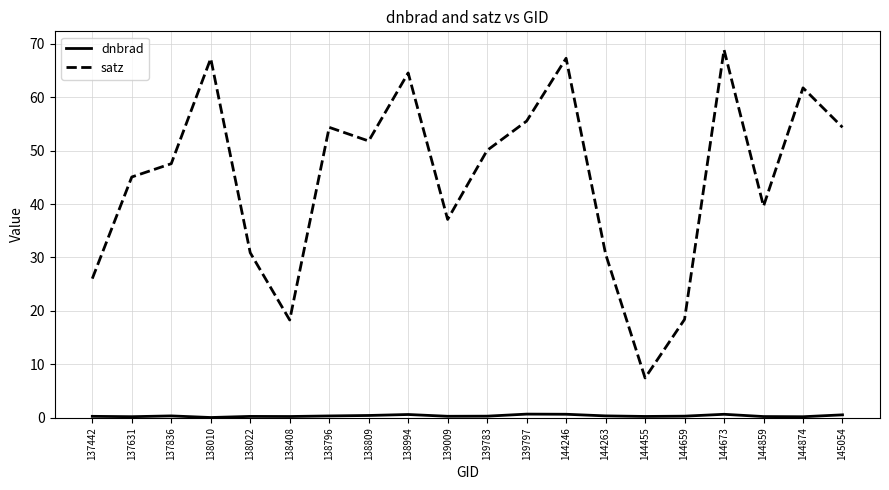

What is the sum of all satz values?

896.8